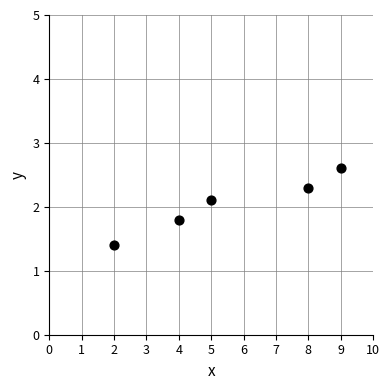

What is the range of X values (max minus min)?

7.0